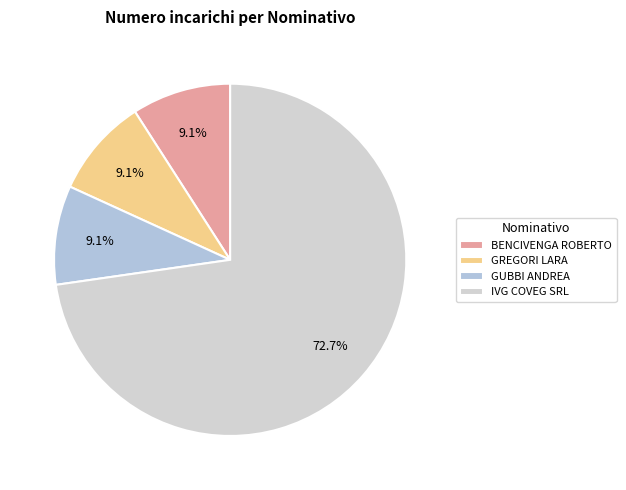

Count the number of slices in the pie.

4